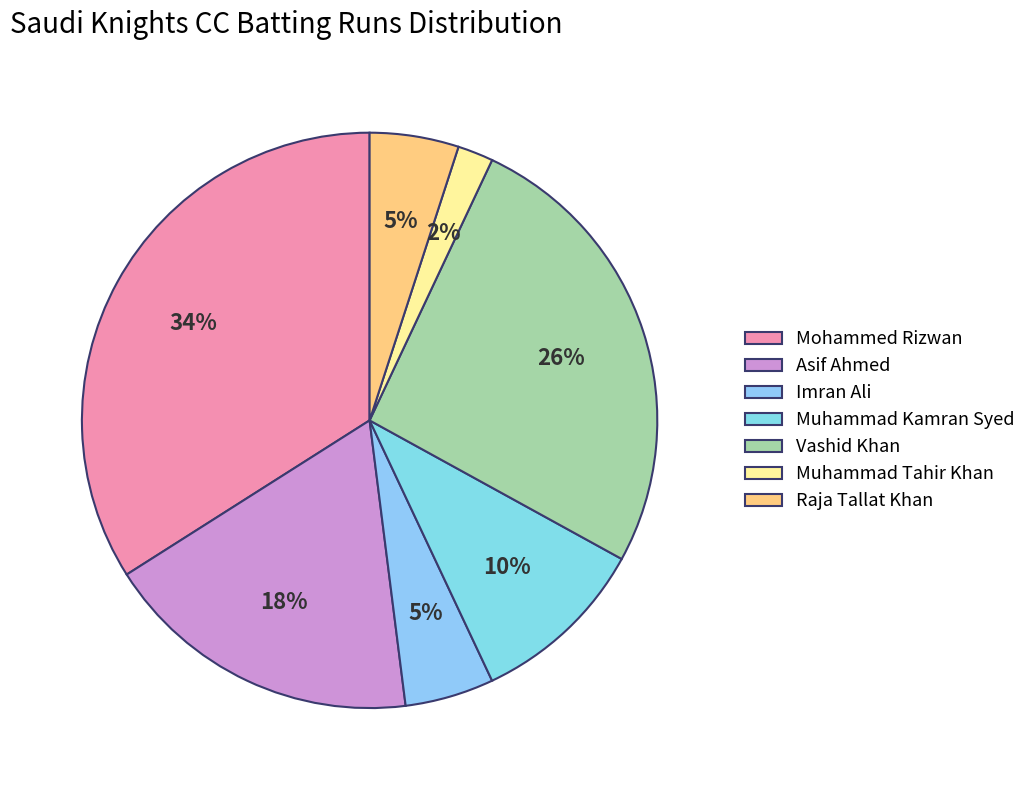

What is the largest slice in the pie chart?

Mohammed Rizwan